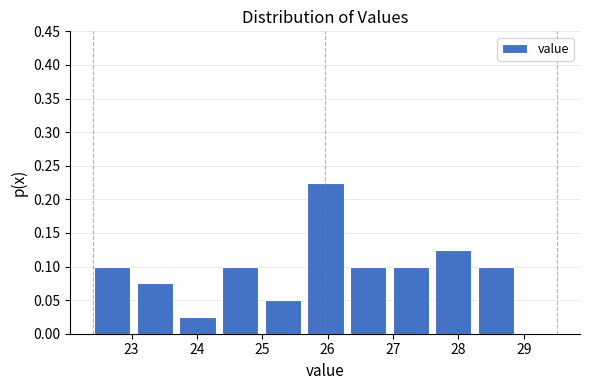

What is the height of the bar covering 26.3 to 26.9 on the x-axis? Neither the bar edges nor the heights are printed on the chart, so give them approximately, as read against the axes.

0.100